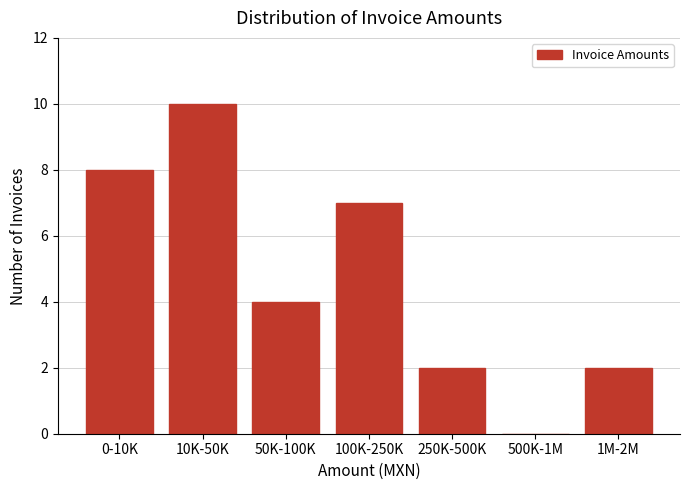

Reading right to left, what are all the values shown in this chart?

1M-2M=2	500K-1M=0	250K-500K=2	100K-250K=7	50K-100K=4	10K-50K=10	0-10K=8